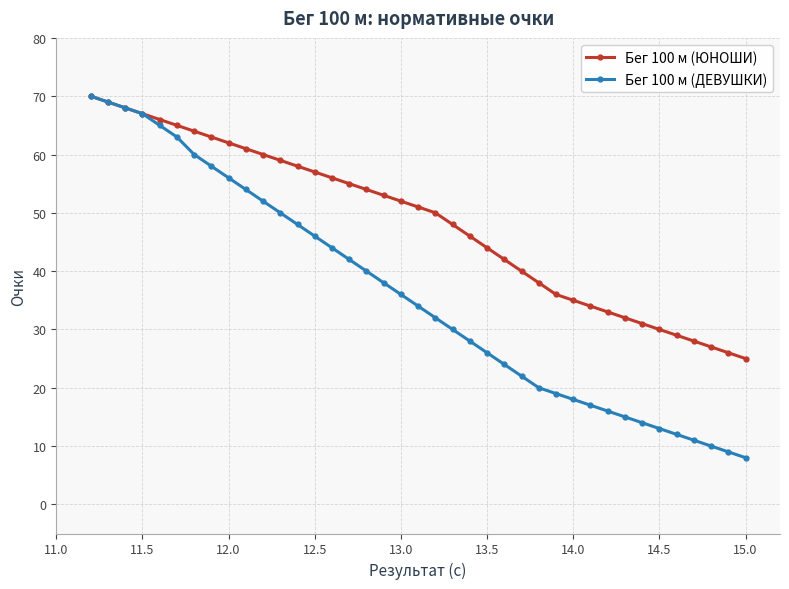

Which series has the largest range (max minus min)?

Бег 100 м (ДЕВУШКИ)